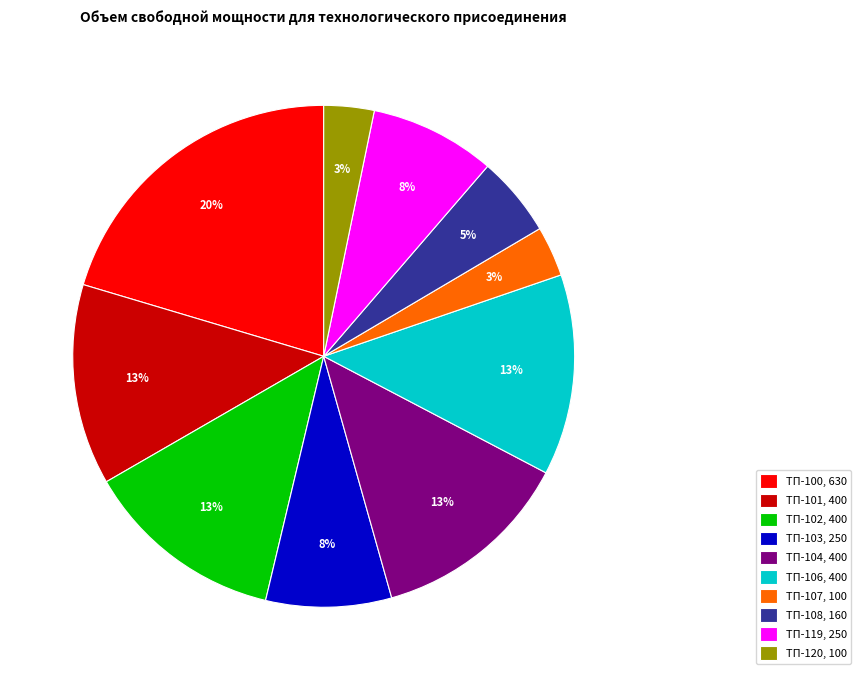

To the nearest percent, what portion does ТП-103 represent?

8%